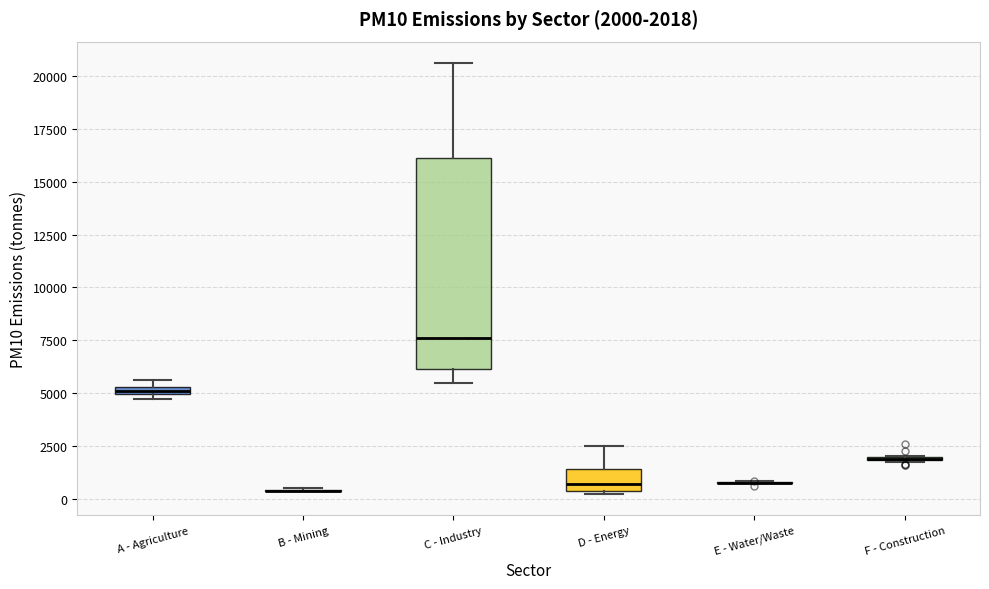

Which box is the tallest, from its lower edge to its upper edge?

C - Industry